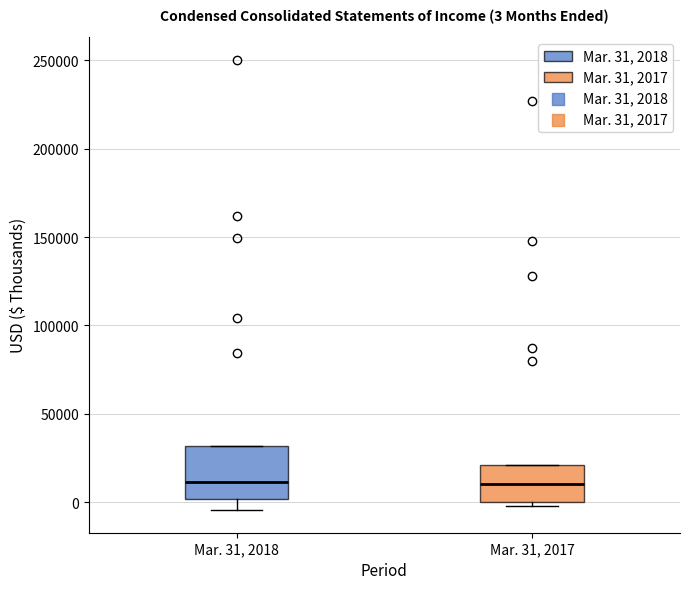

Comparing the boxes themselves (not the whiskers), which one is the tallest?

Mar. 31, 2018